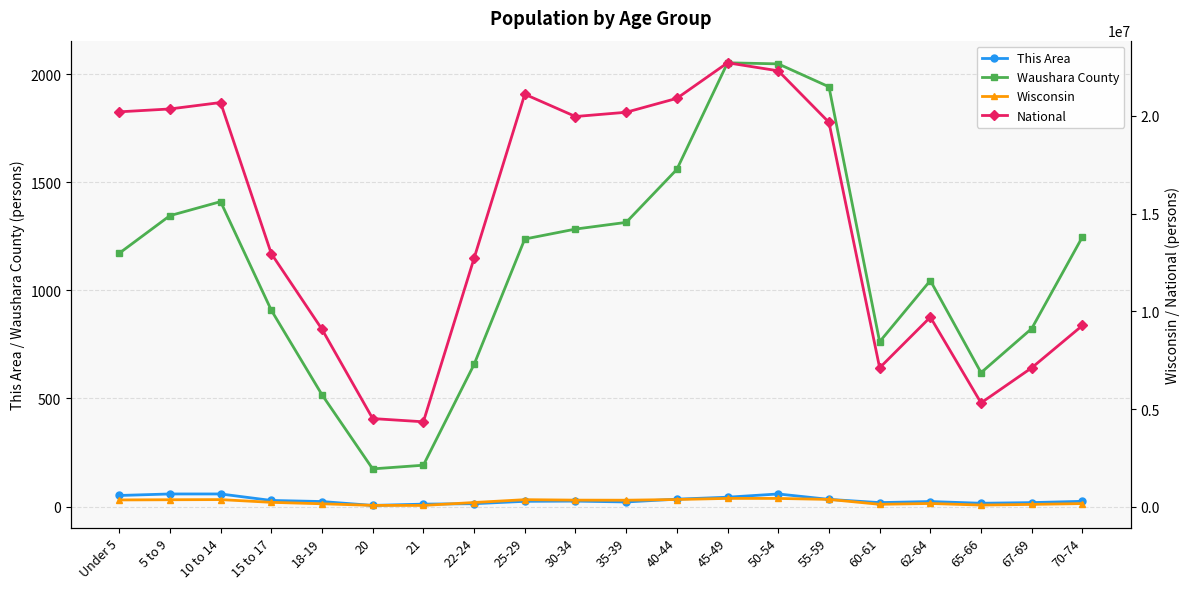

What position from the left is 21?

7